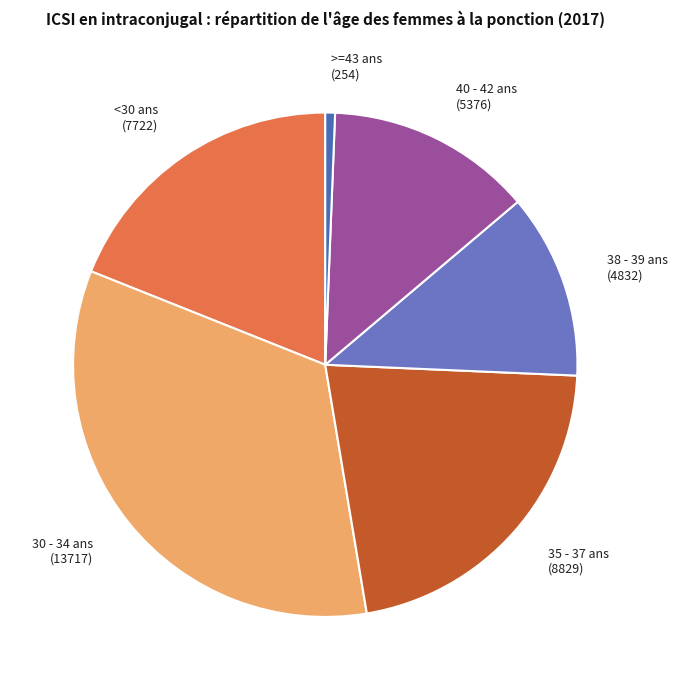

Is the sum of 40 - 42 ans (5376) and 30 - 34 ans (13717) greater than half?

No